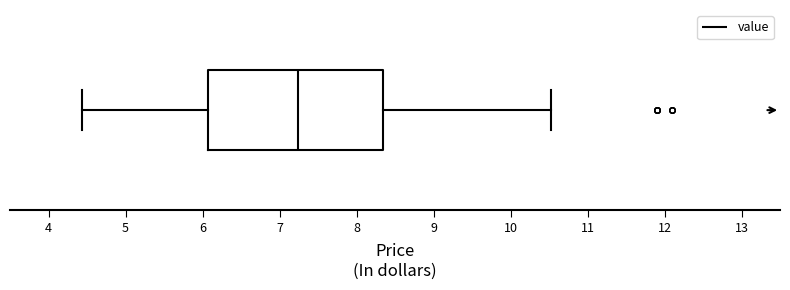

Transcribe this box plot: give where the median line is, the range the box spans, and where the two whiskers end, as read against the x-axis. The values are not printed on the chart, so give them approximately, as read against the axis.

median 7.2, box 6.1 to 8.4, whiskers 4.4 to 10.5